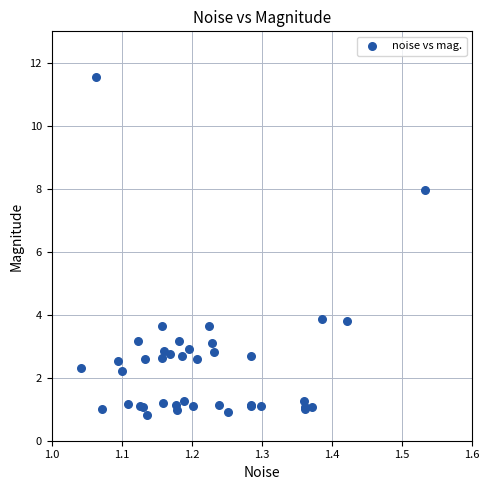

What Y value in the scatter plot is closest to 6?

7.9